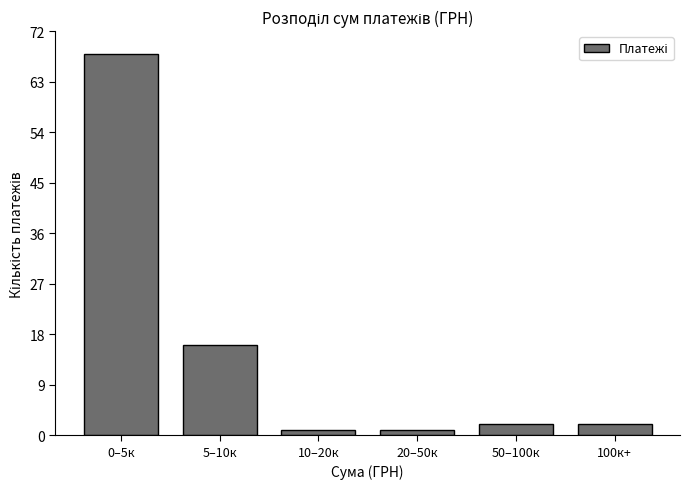

Reading right to left, what are all the values shown in this chart?

2	2	1	1	16	68